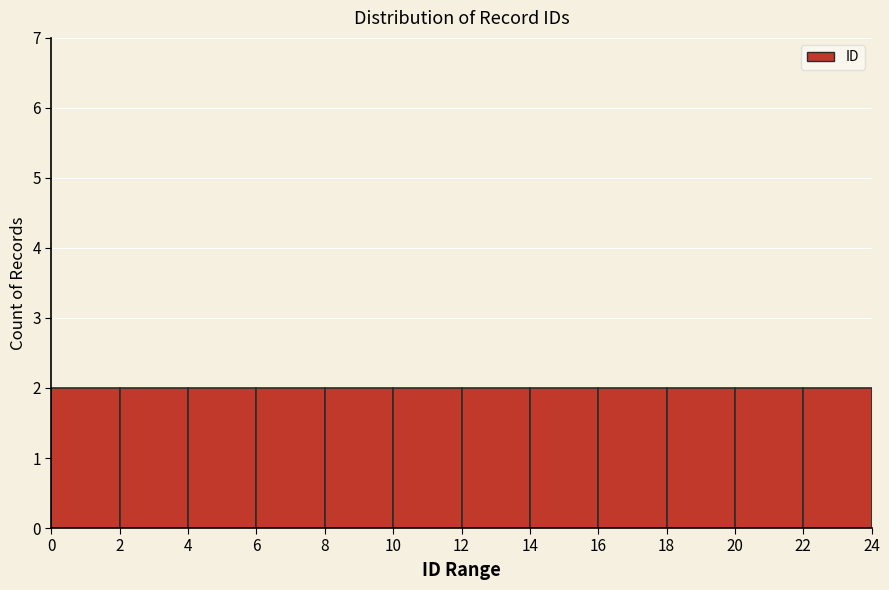

What is the height of the bar covering 8 to 10 on the x-axis? The values are not printed on the chart, so give them approximately, as read against the axis.

2